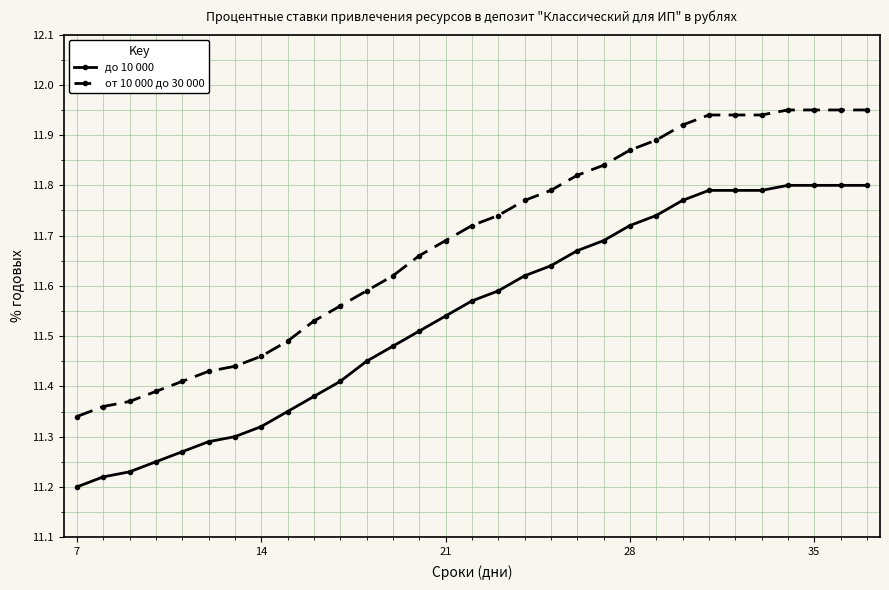

What is the sum of all до 10 000 values?

357.8